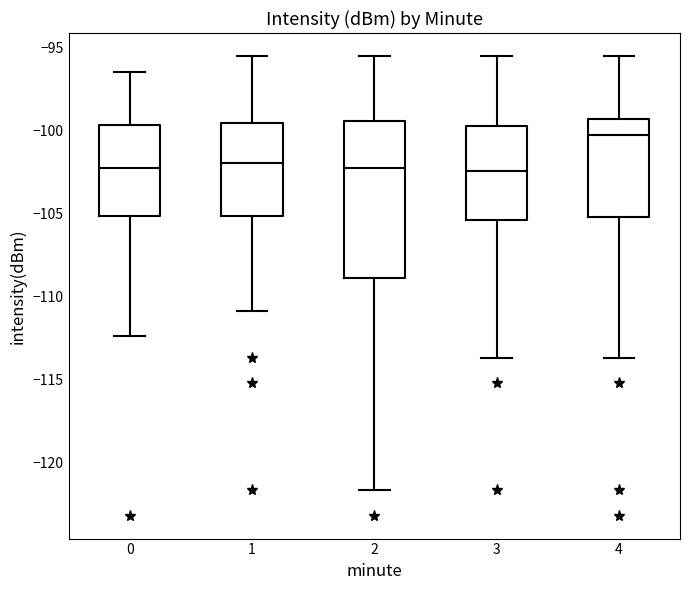

Comparing the boxes themselves (not the whiskers), which one is the tallest?

2